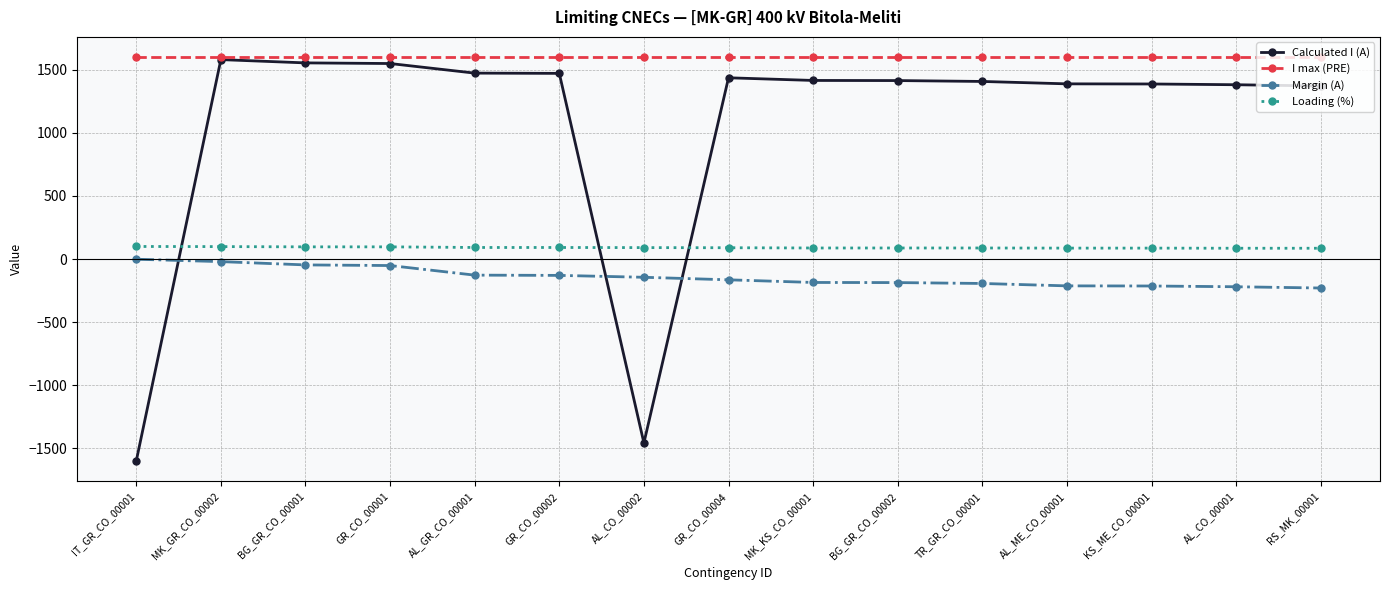

True or false: Margin (A) and Loading (%) intersect in this chart.

False